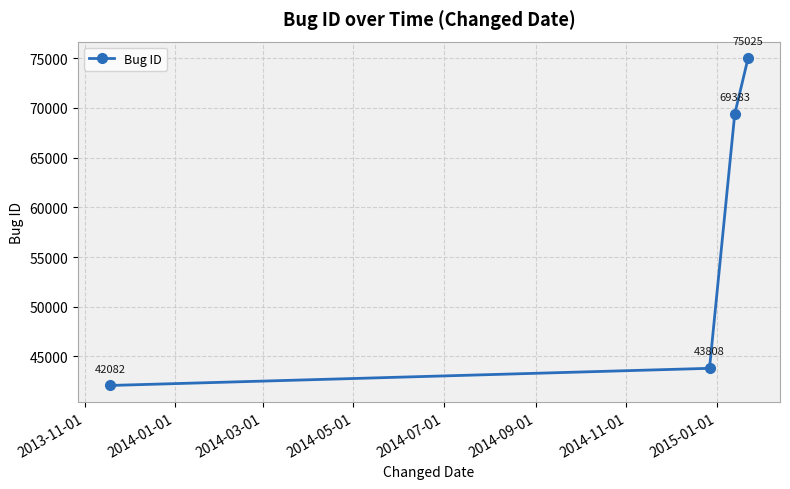

True or false: there are more than 0 points higher than both neighbors.

False